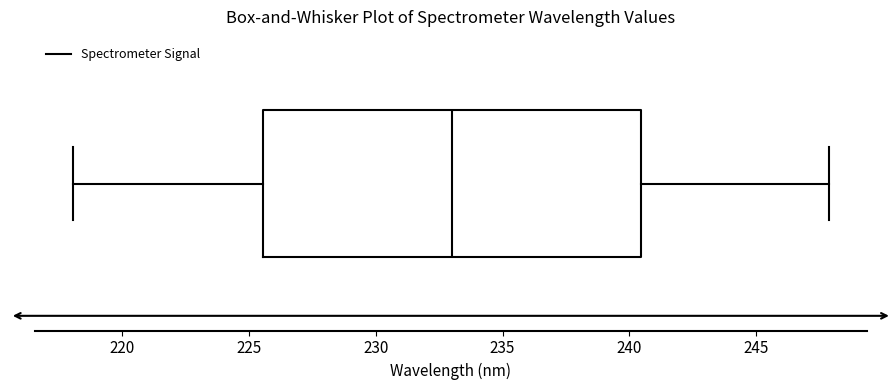

Where is the right edge of the box on the x-axis? The values are not printed on the chart, so give them approximately, as read against the axis.

240.5